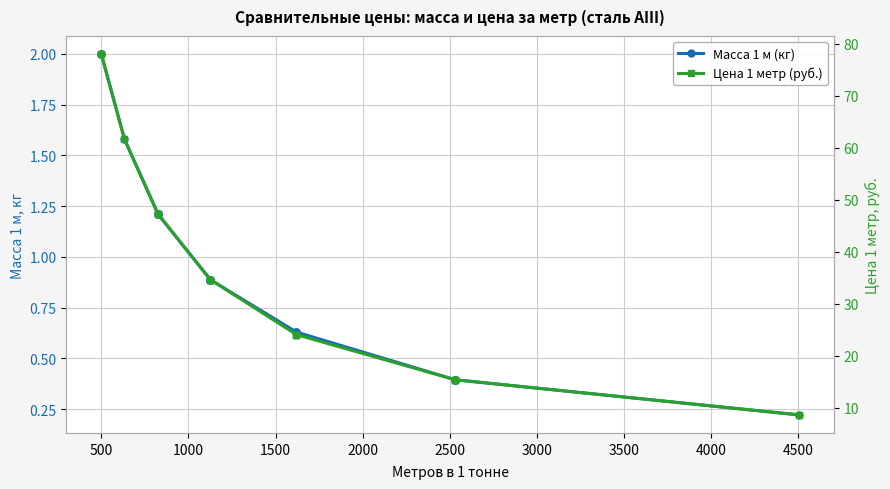

What is the difference between the highest and lowest values at 1500?

46.0